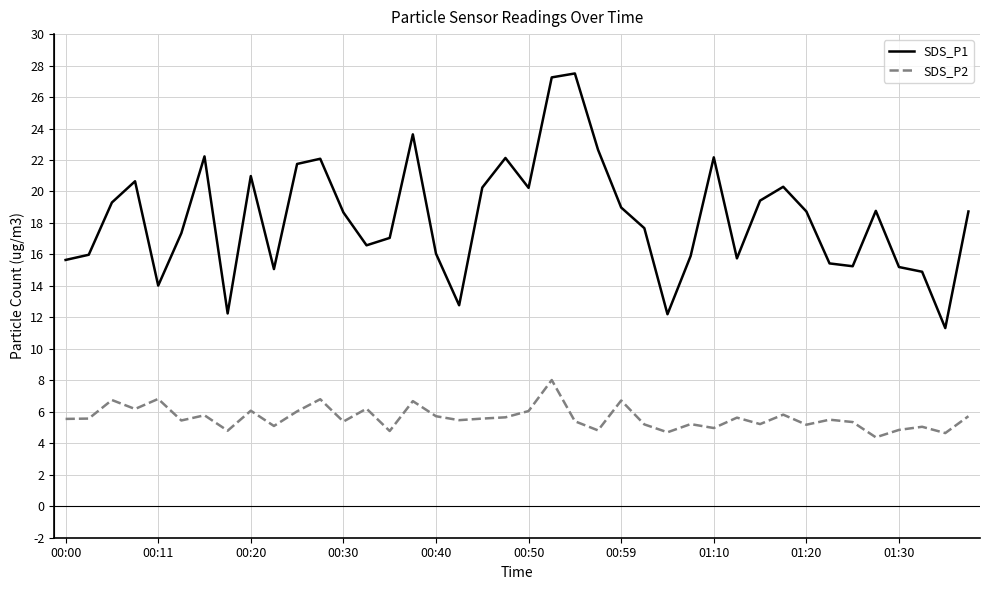

What is the smallest value displayed?

4.4